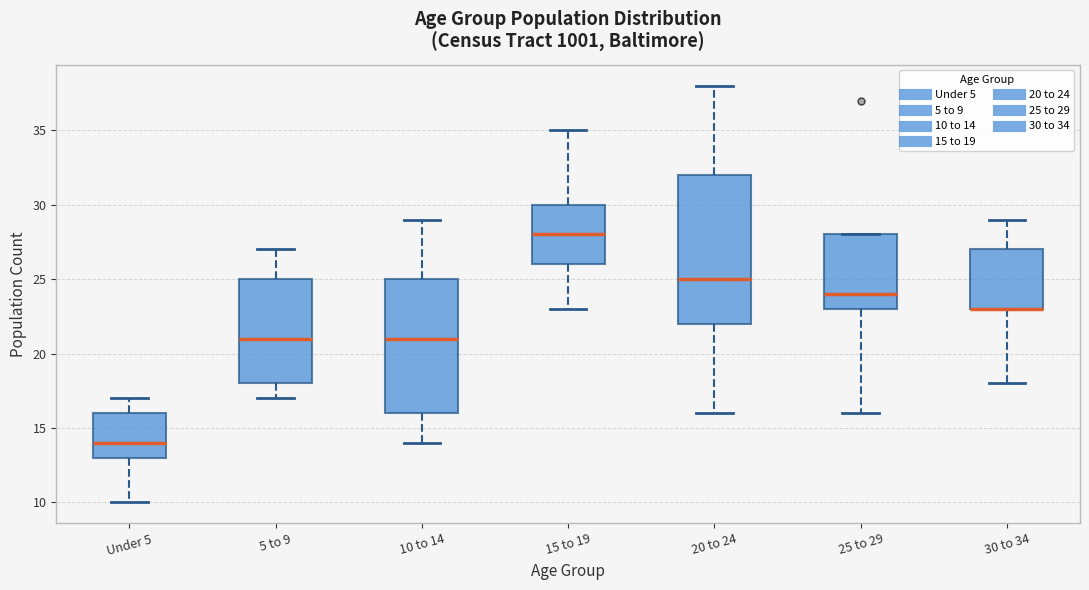

Reading left to right, transcribe this box plot: for each box, give where its median line is, the range the box spans, and where its two whiskers end, as read against the y-axis. The values are not printed on the chart, so give them approximately, as read against the axis.

Under 5: median 14, box 13 to 16, whiskers 10 to 17
5 to 9: median 21, box 18 to 25, whiskers 17 to 27
10 to 14: median 21, box 16 to 25, whiskers 14 to 29
15 to 19: median 28, box 26 to 30, whiskers 23 to 35
20 to 24: median 25, box 22 to 32, whiskers 16 to 38
25 to 29: median 24, box 23 to 28, whiskers 16 to 28
30 to 34: median 23 (drawn on the box's lower edge), box 23 to 27, whiskers 18 to 29